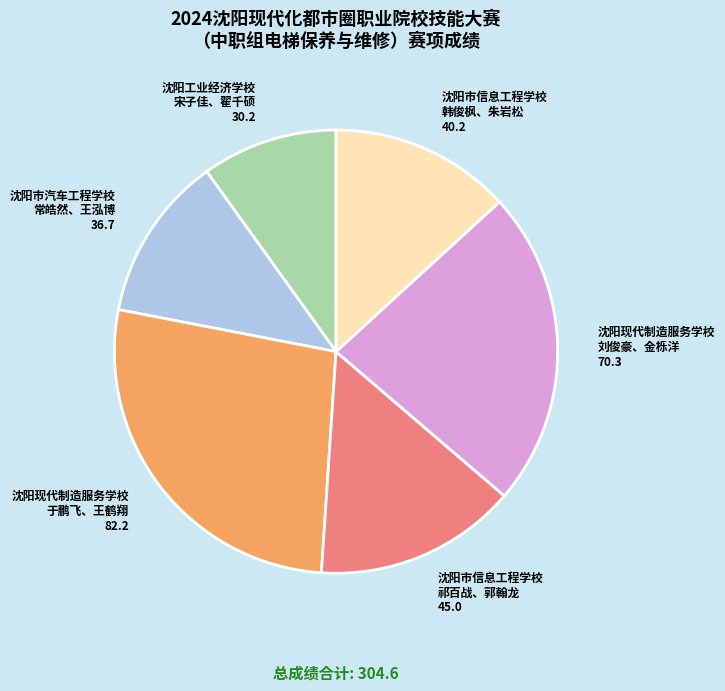

How many segments does this pie chart have?

6